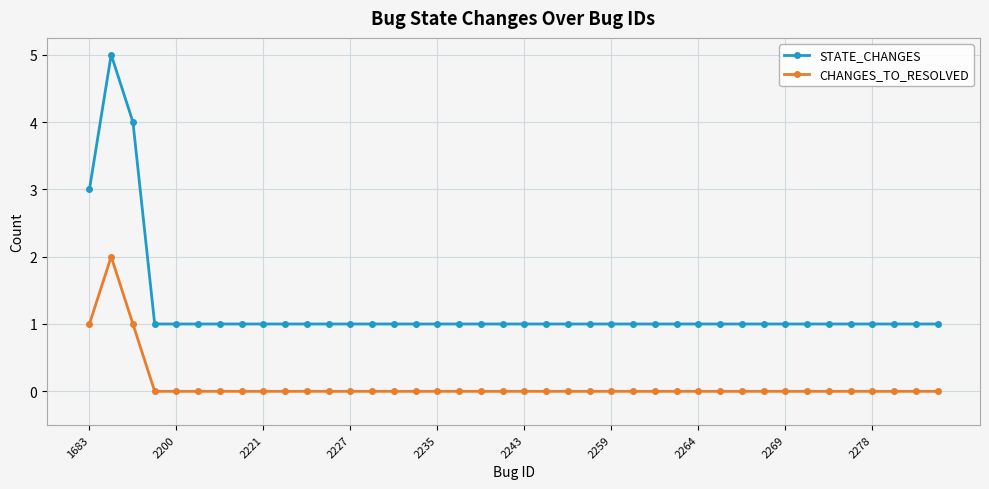

What is the value of the STATE_CHANGES point at the 35th from the left?

1